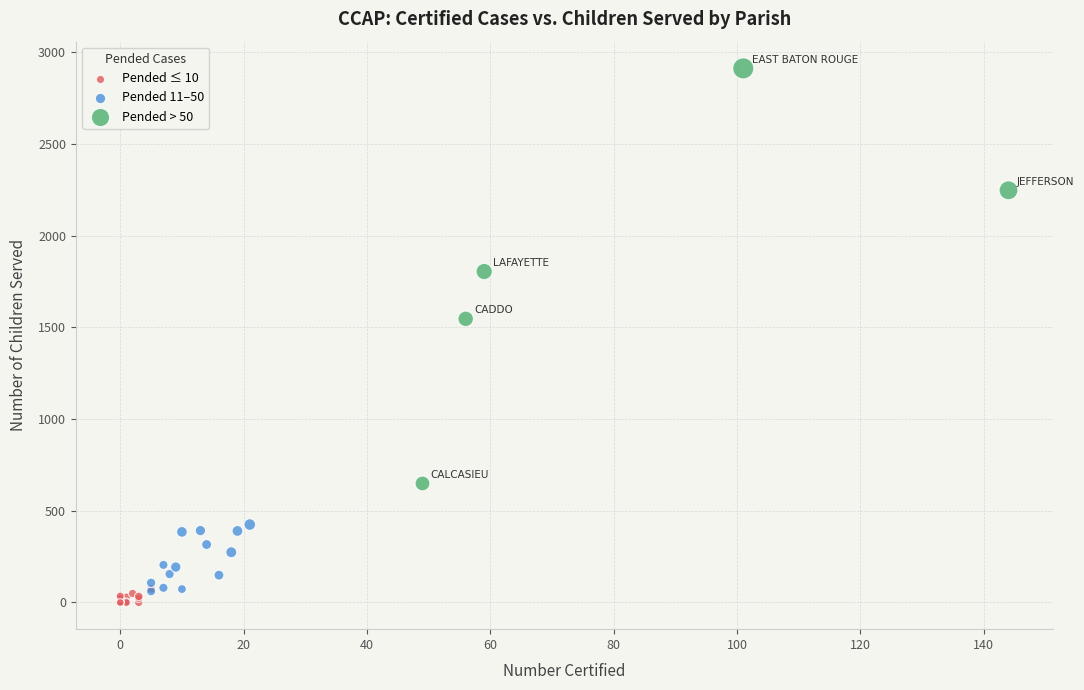

Which series has the widest spread of Y values?

Pended > 50